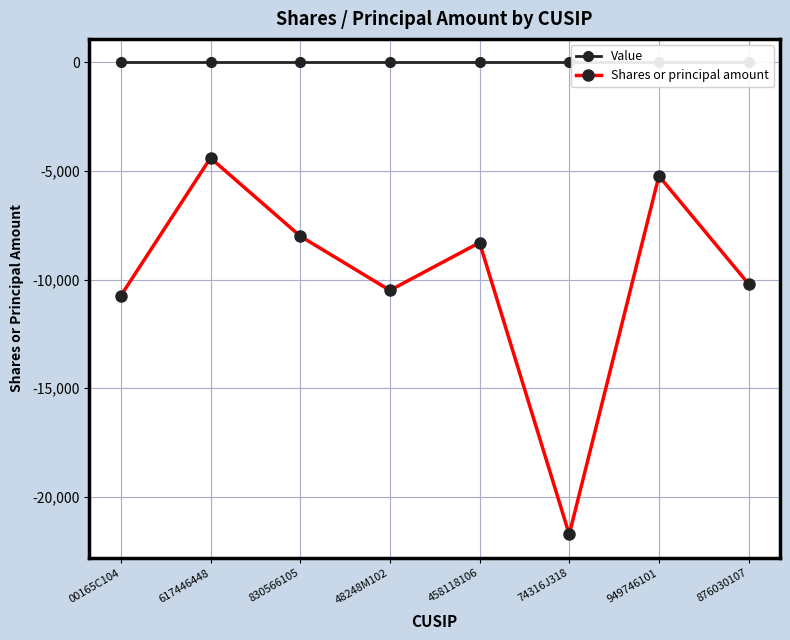

Rank the series at 617446448 from lowest to highest value.

Shares or principal amount, Value